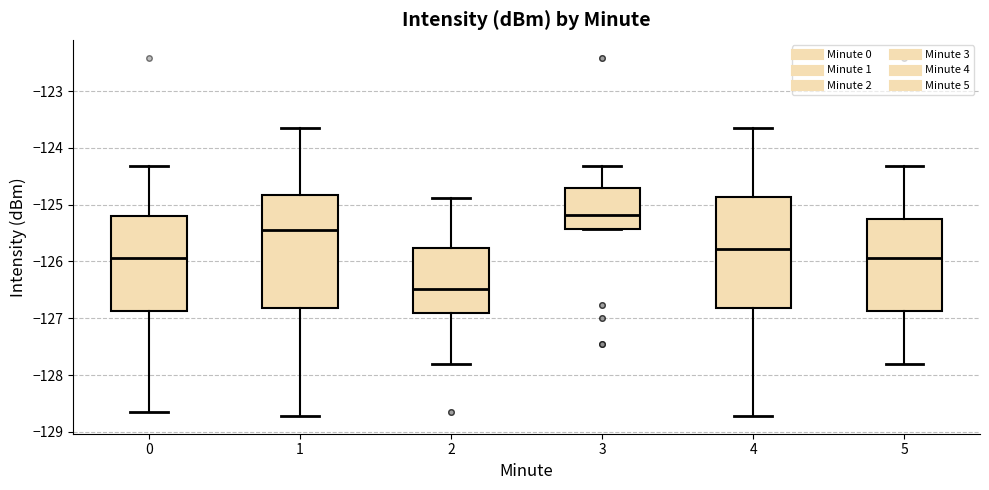

Which box's median line is the lowest?

2